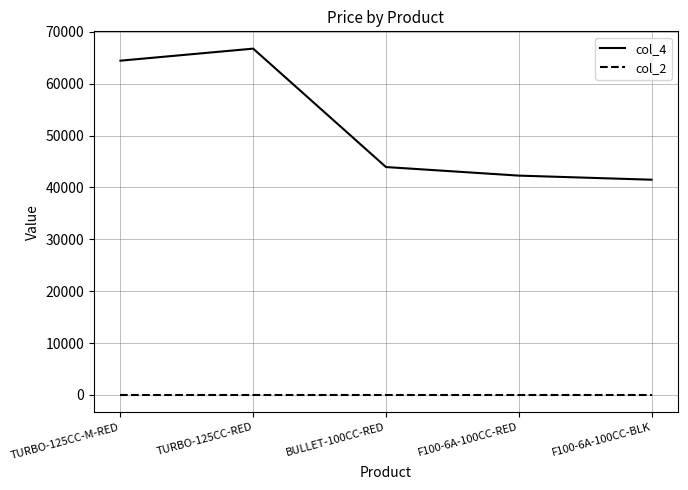

The col_4 series shows 66758.3 at TURBO-125CC-RED. True or false?

True